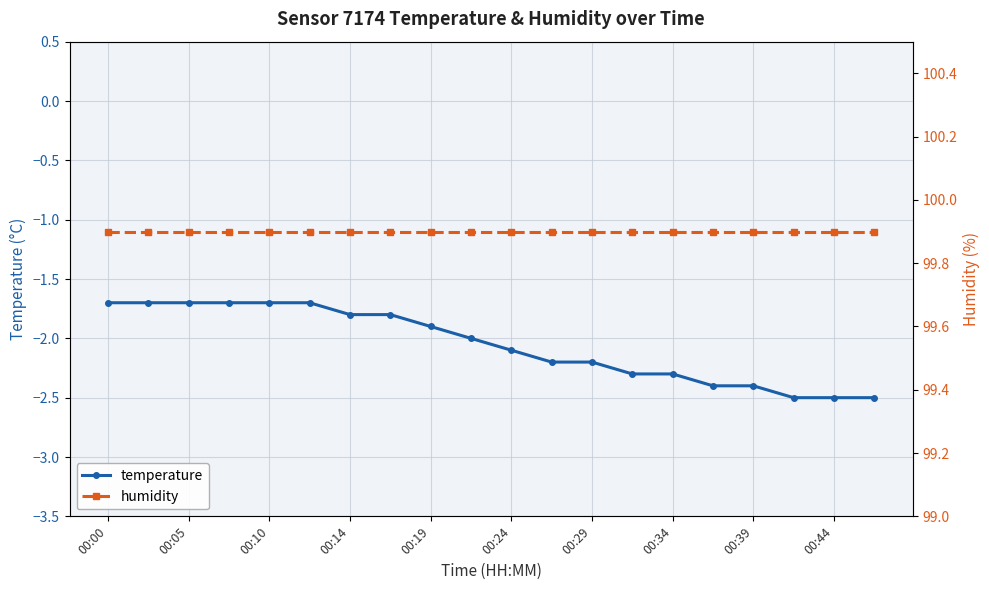

True or false: humidity and temperature intersect in this chart.

False